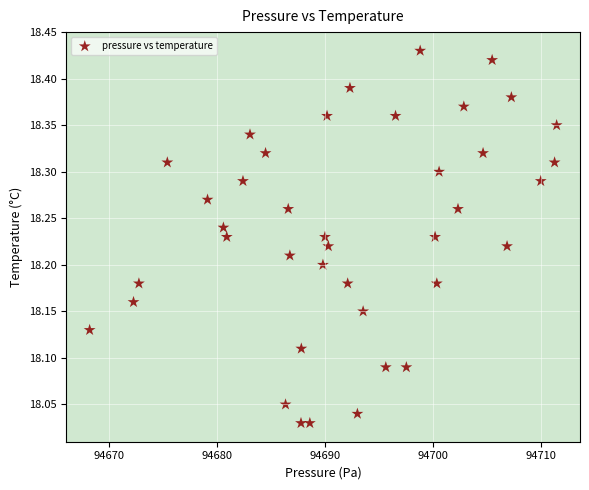

What is the range of Y values (max minus min)?

0.4